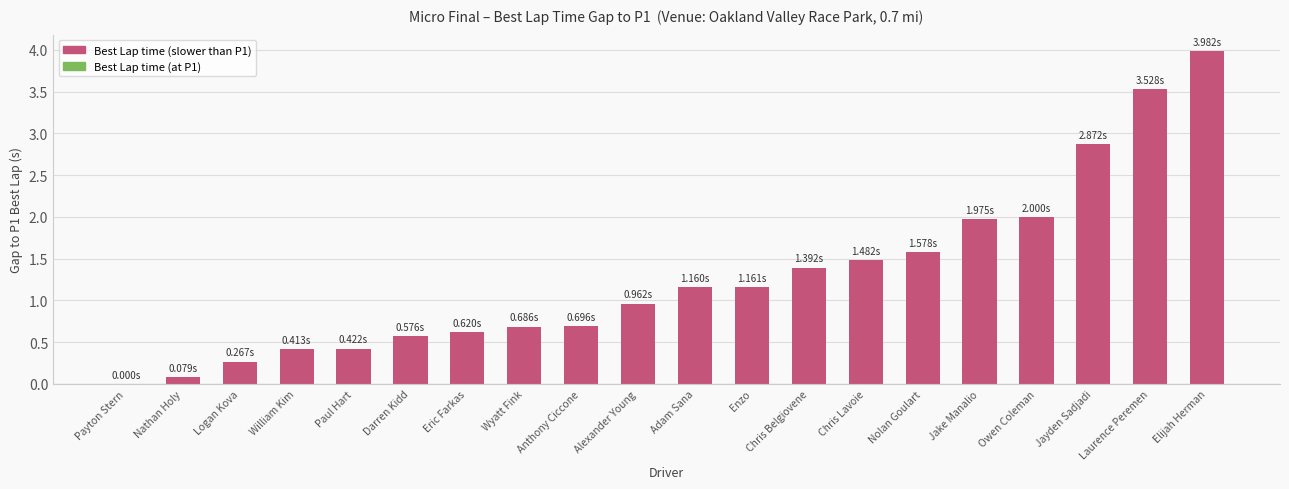

What is the change in value from Alexander Young to Elijah Herman?

+3.0